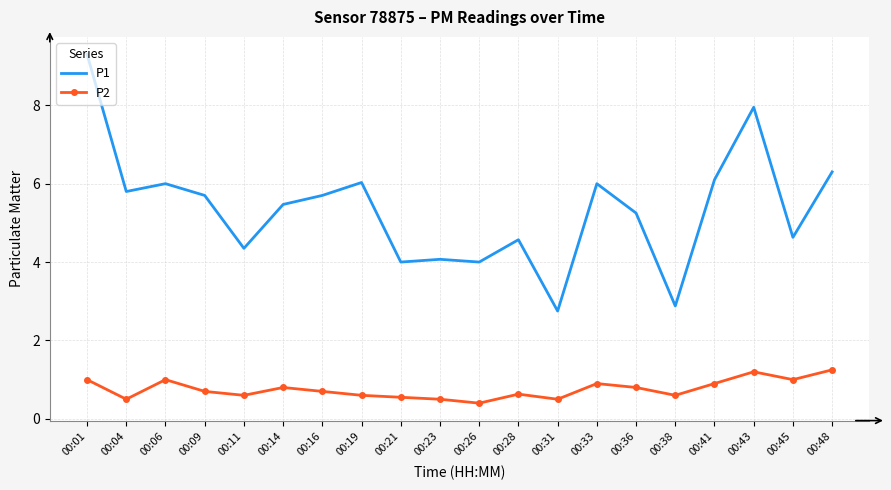

The value of P2 at 00:01 is 0.2. True or false?

False